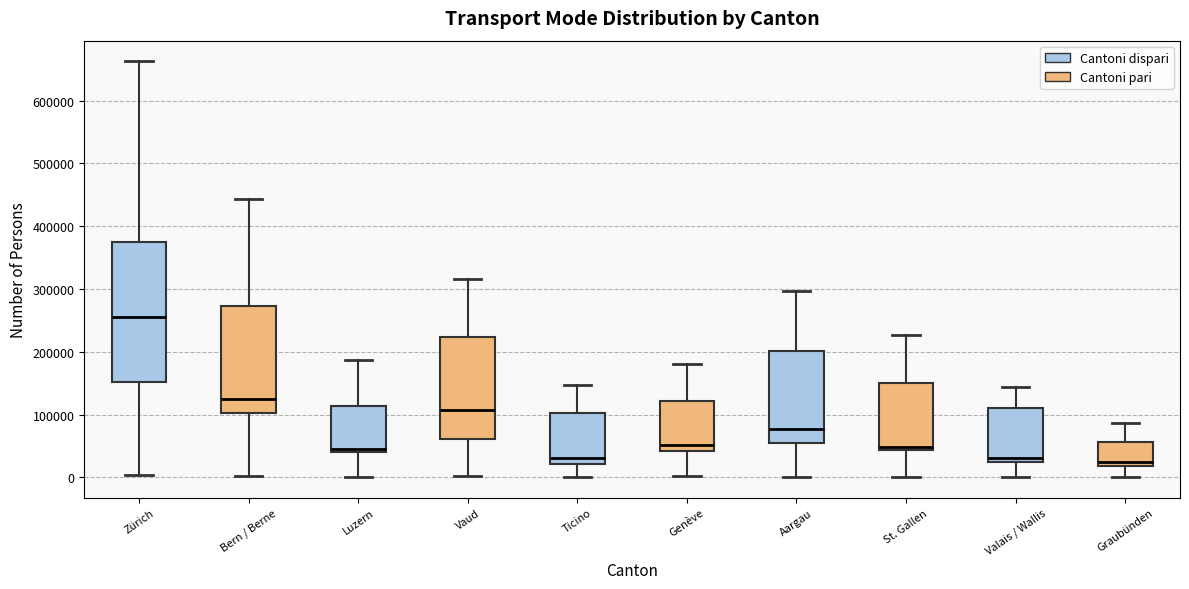

Reading left to right, read every box against the y-axis: the position of its median line, the range the box covers, and the ends of its whiskers. The values are not printed on the chart, so give them approximately, as read against the axis.

Zürich: median 250000, box 150000 to 380000, whiskers 0 to 660000
Bern / Berne: median 130000, box 100000 to 270000, whiskers 0 to 440000
Luzern: median 40000 (just above the box's lower edge), box 40000 to 110000, whiskers 0 to 190000
Vaud: median 110000, box 60000 to 220000, whiskers 0 to 320000
Ticino: median 30000, box 20000 to 100000, whiskers 0 to 150000
Genève: median 50000, box 40000 to 120000, whiskers 0 to 180000
Aargau: median 80000, box 60000 to 200000, whiskers 0 to 300000
St. Gallen: median 50000, box 40000 to 150000, whiskers 0 to 230000
Valais / Wallis: median 30000, box 20000 to 110000, whiskers 0 to 140000
Graubünden: median 20000 (just above the box's lower edge), box 20000 to 60000, whiskers 0 to 90000